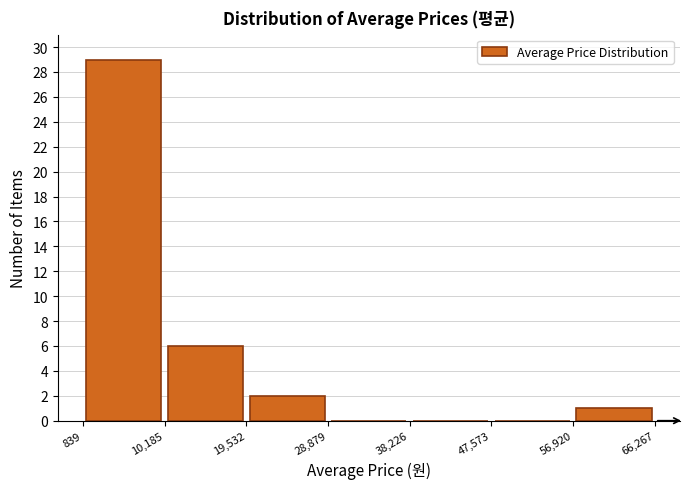

How tall is the bar that spans 56,920 to 66,267 on the x-axis? The values are not printed on the chart, so give them approximately, as read against the axis.

1